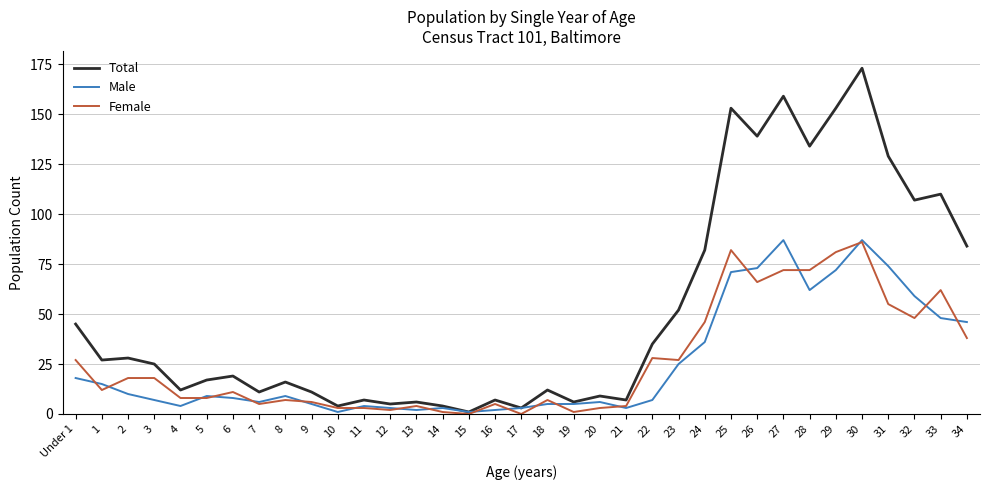

What are all the series names shown in the legend?

Total, Male, Female